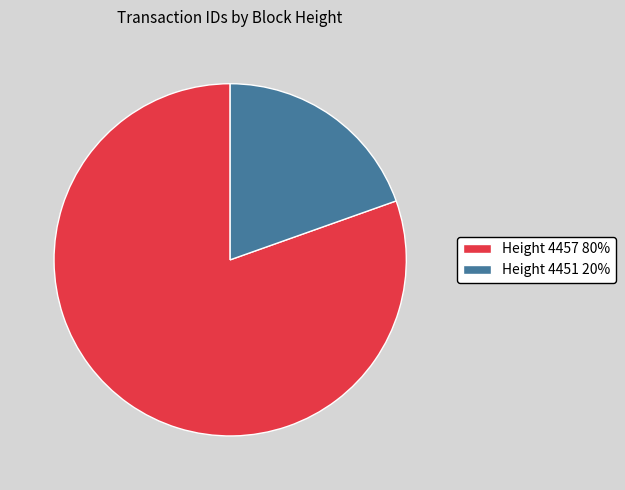

What is the largest slice in the pie chart?

Height 4457 80%